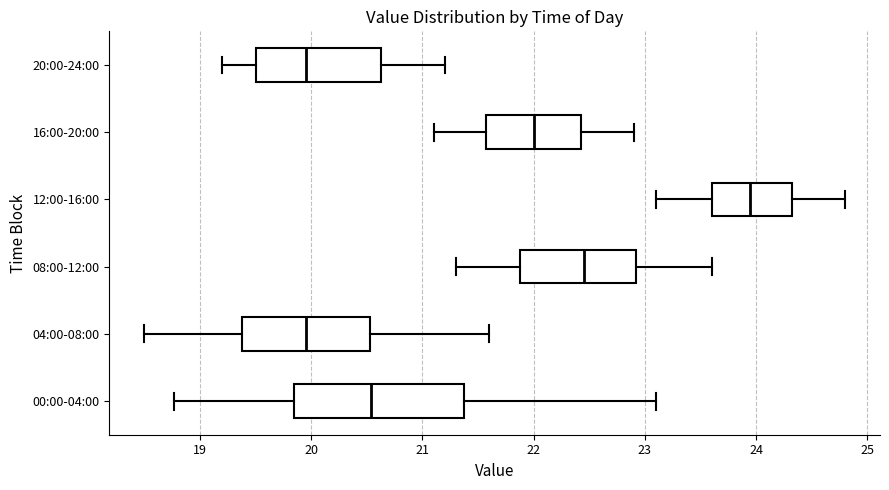

Which box is the widest, from its left edge to its right edge?

00:00-04:00